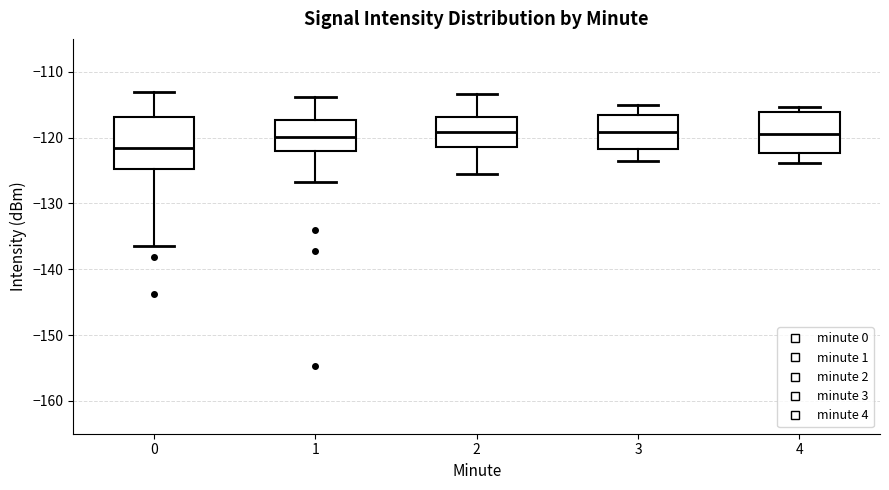

Where does the upper whisker of the box at x = 3 end on the y-axis? The values are not printed on the chart, so give them approximately, as read against the axis.

-115